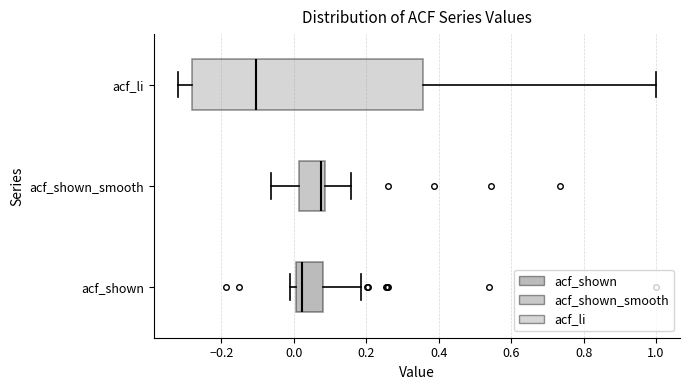

Which box has the furthest to the left median line?

acf_li